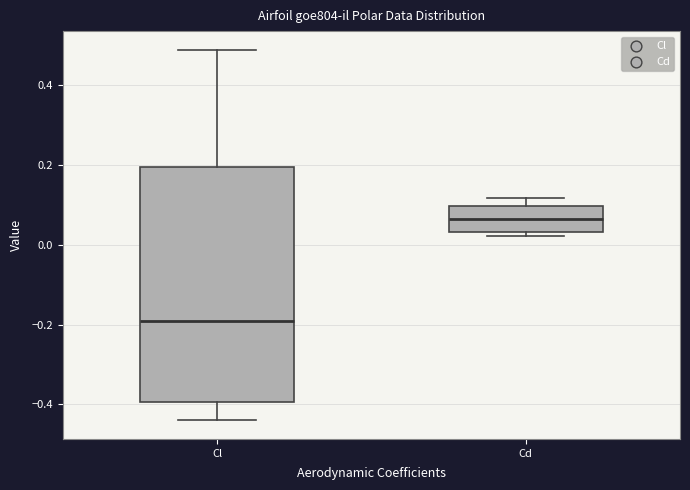

Reading left to right, transcribe this box plot: for each box, give where its median line is, the range the box spans, and where its two whiskers end, as read against the y-axis. The values are not printed on the chart, so give them approximately, as read against the axis.

Cl: median -0.20, box -0.40 to 0.20, whiskers -0.44 to 0.48
Cd: median 0.06, box 0.04 to 0.10, whiskers 0.02 to 0.12